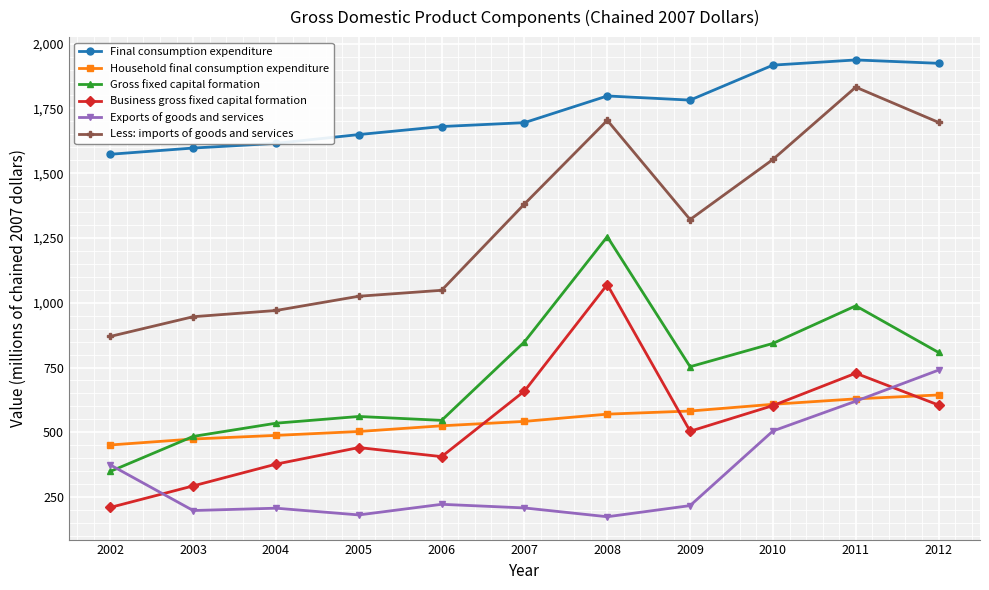

Which category has the highest value in the Exports of goods and services series?

2012